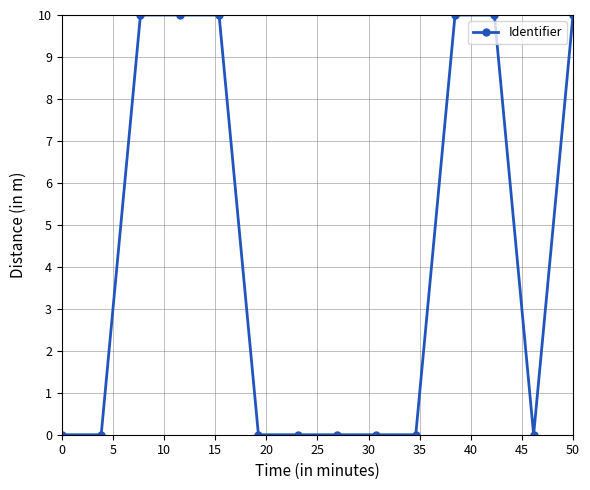

Reading right to left, transcribe all the data shown in this chart.

10	0	10	10	0	0	0	0	0	10	10	10	0	0